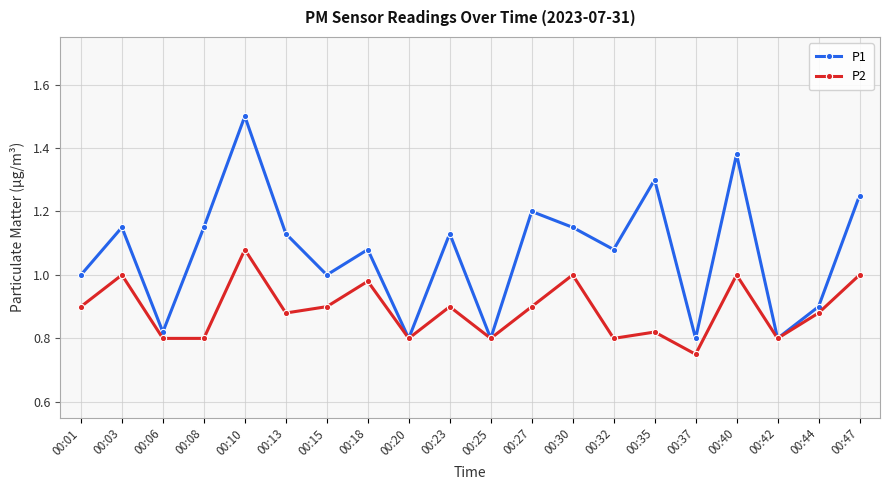

List the series in order of their overall mean, highest first.

P1, P2